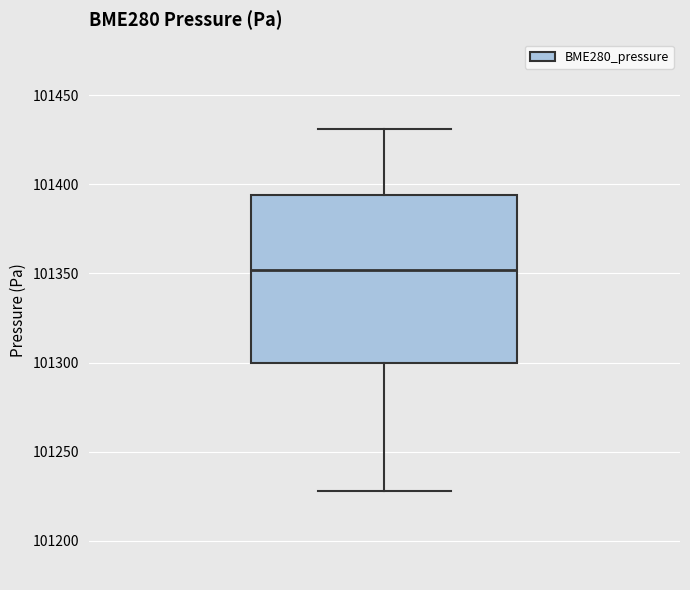

Where is the upper edge of the box on the y-axis? The values are not printed on the chart, so give them approximately, as read against the axis.

101395